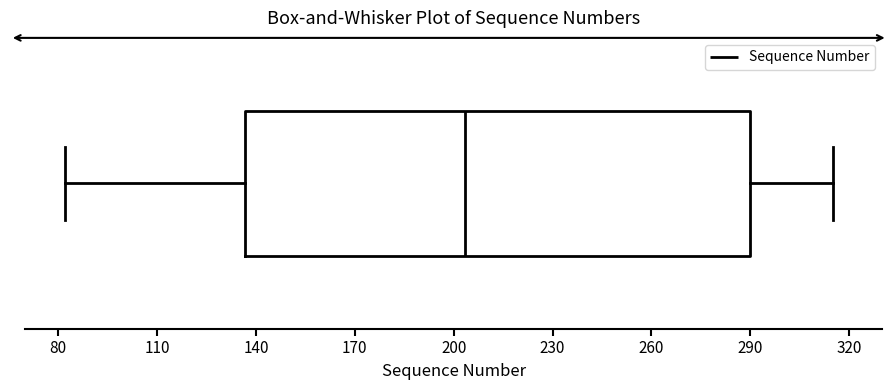

Where is the right edge of the box on the x-axis? The values are not printed on the chart, so give them approximately, as read against the axis.

290